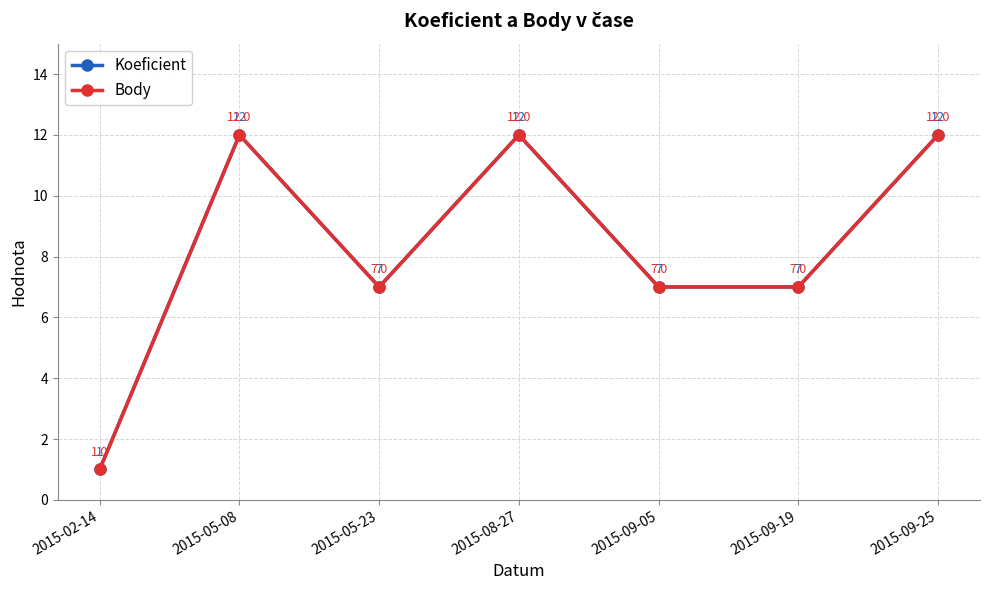

Does the chart display data point markers on the line(s)?

Yes